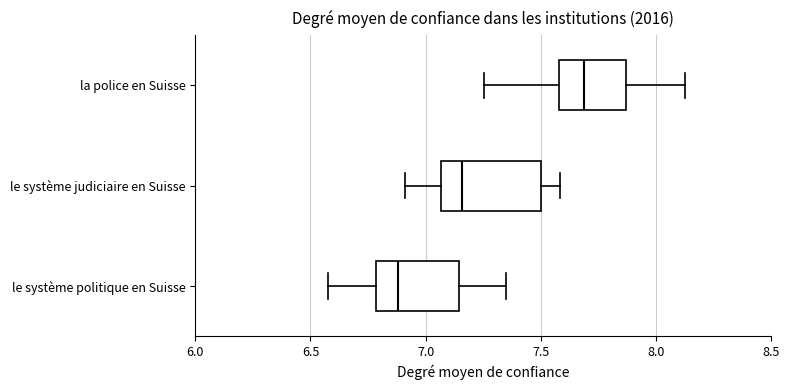

Where is the left edge of the box for le système politique en Suisse on the x-axis? The values are not printed on the chart, so give them approximately, as read against the axis.

6.80